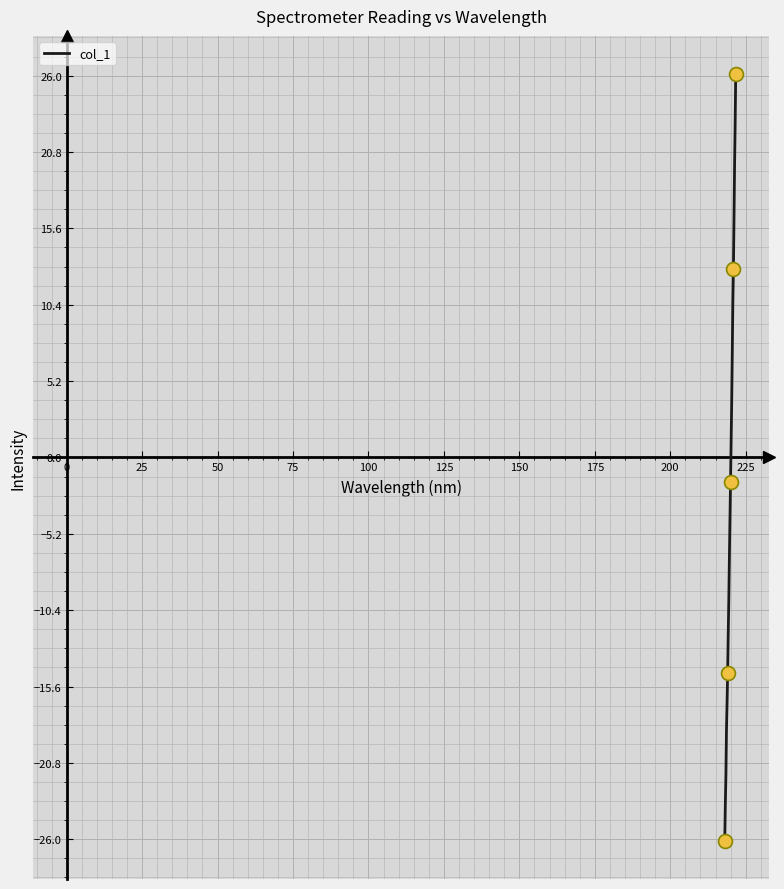

What is the smallest value displayed?

-26.1